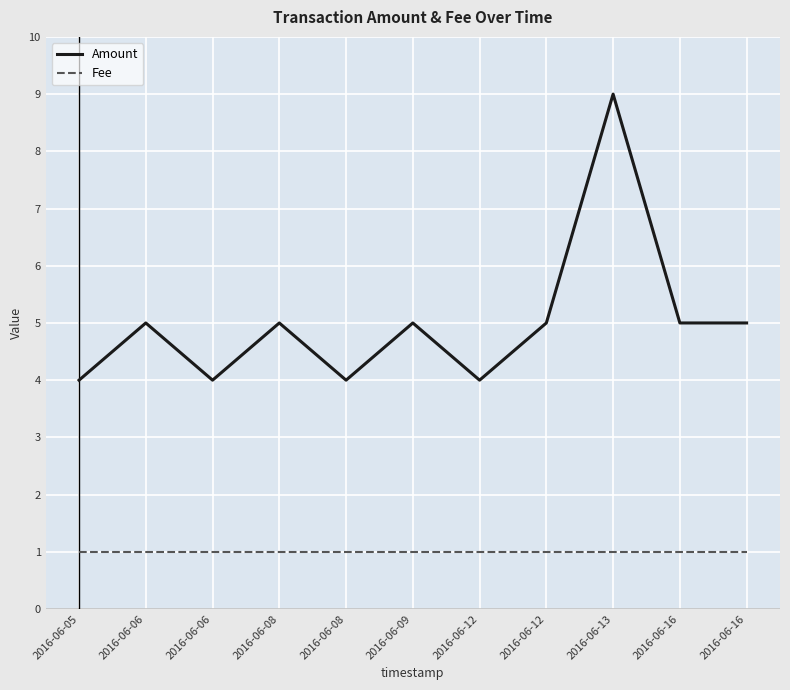

Reading right to left, extract all data points from this chart.

Amount: 5	5	9	5	4	5	4	5	4	5	4
Fee: 1	1	1	1	1	1	1	1	1	1	1